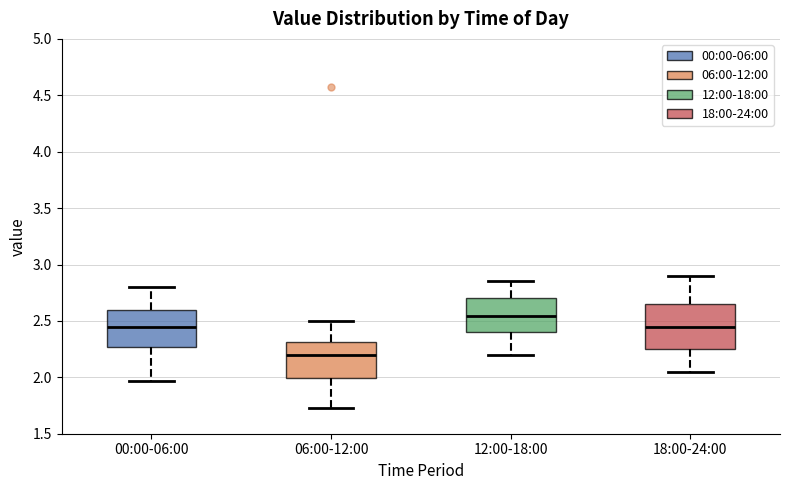

Which box is the tallest, from its lower edge to its upper edge?

18:00-24:00